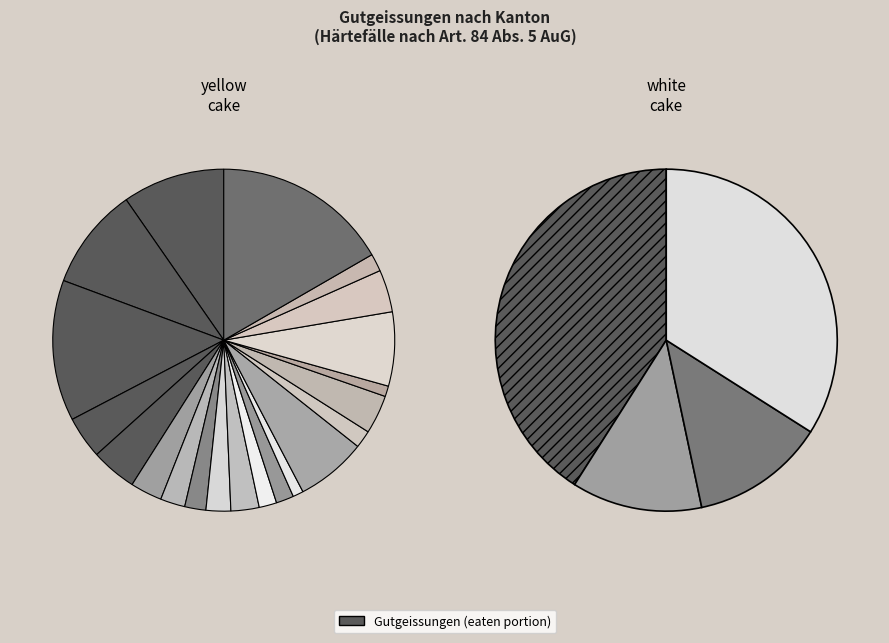

Count the number of slices in the pie.

21